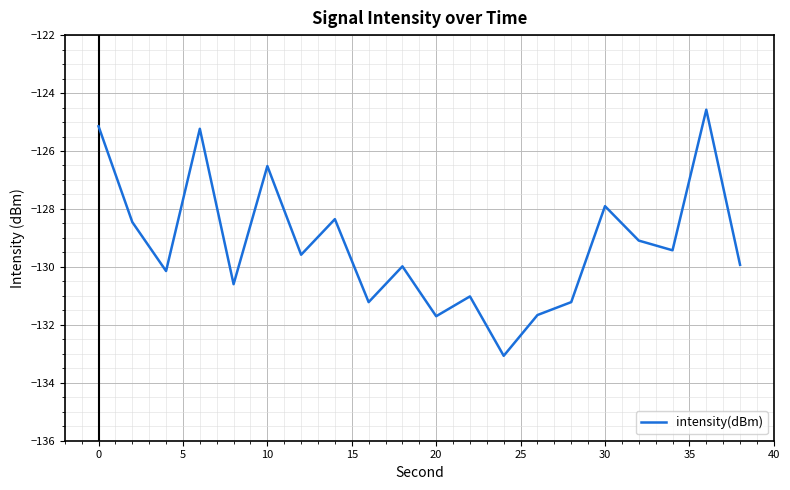

What is the difference between the maximum and minimum values?

8.5